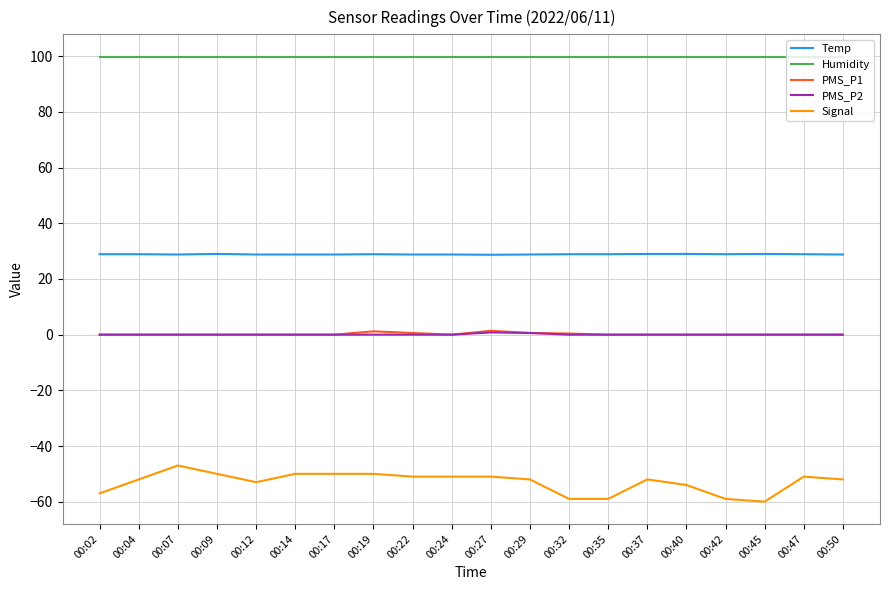

True or false: Humidity and PMS_P1 intersect in this chart.

False